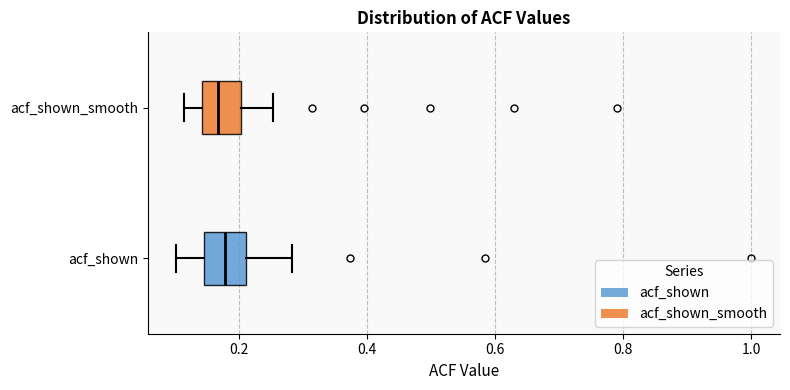

Reading bottom to top, transcribe this box plot: for each box, give where its median line is, the range the box spans, and where its two whiskers end, as read against the x-axis. The values are not printed on the chart, so give them approximately, as read against the axis.

acf_shown: median 0.18, box 0.14 to 0.22, whiskers 0.10 to 0.28
acf_shown_smooth: median 0.16, box 0.14 to 0.20, whiskers 0.12 to 0.26